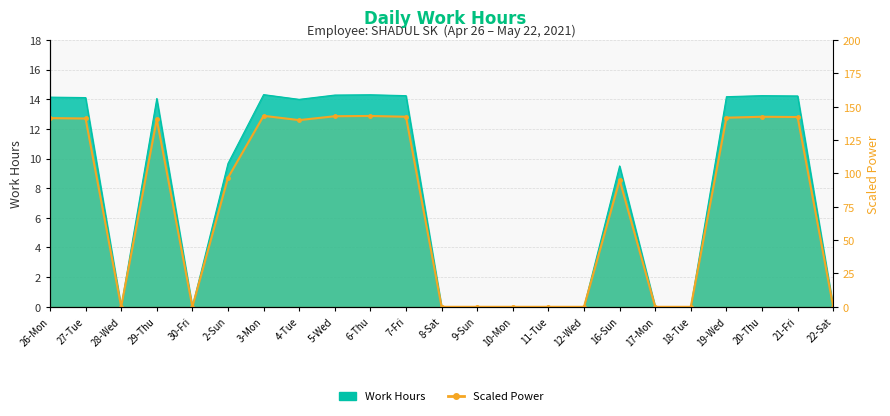

Reading left to right, transcribe all the data shown in this chart.

26-Mon=141.4	27-Tue=141.1	28-Wed=0.0	29-Thu=140.5	30-Fri=0.0	2-Sun=96.7	3-Mon=143.1	4-Tue=139.9	5-Wed=142.8	6-Thu=143.0	7-Fri=142.4	8-Sat=0.0	9-Sun=0.0	10-Mon=0.0	11-Tue=0.0	12-Wed=0.0	16-Sun=95.0	17-Mon=0.0	18-Tue=0.0	19-Wed=141.7	20-Thu=142.4	21-Fri=142.2	22-Sat=0.0